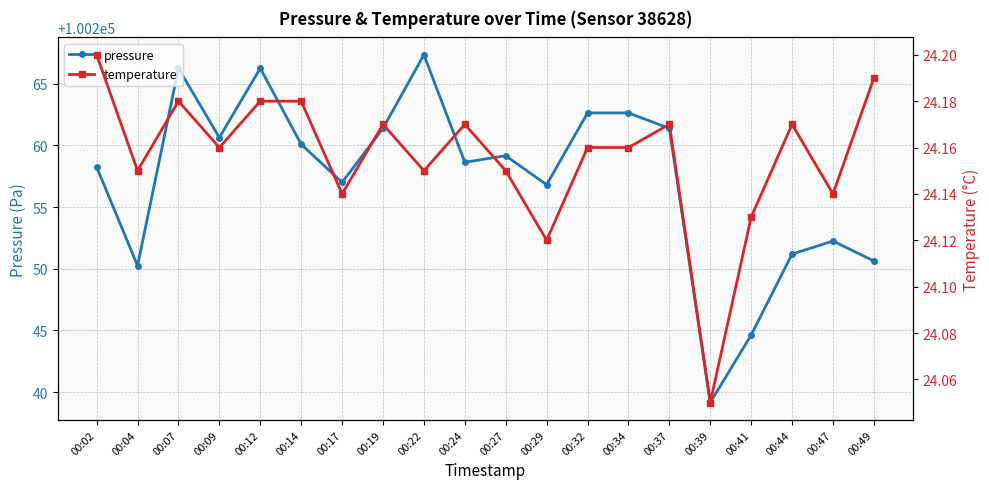

Which category has the lowest value in the pressure series?

00:39